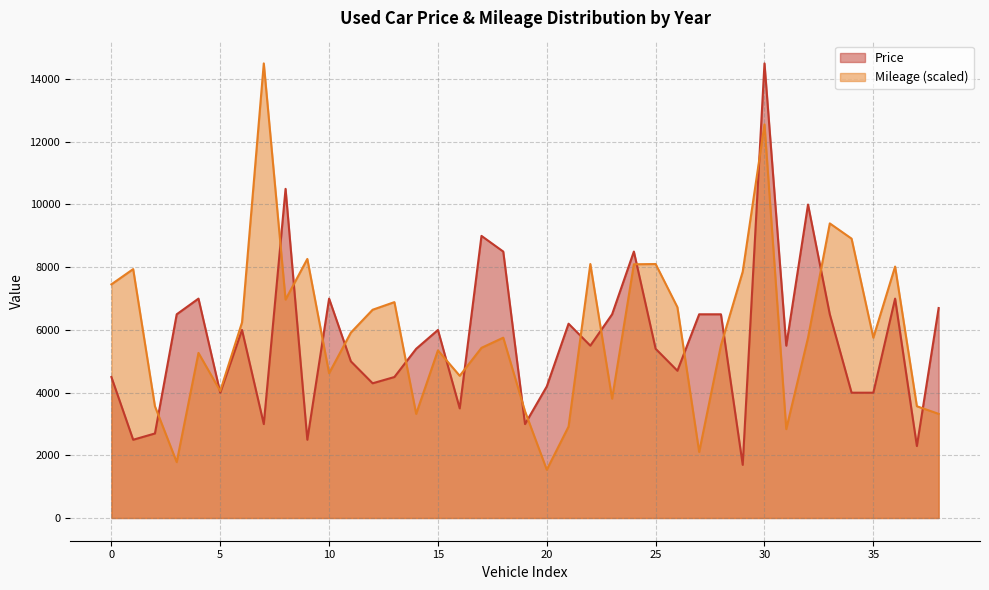

What is the maximum value shown in the chart?

14495.0